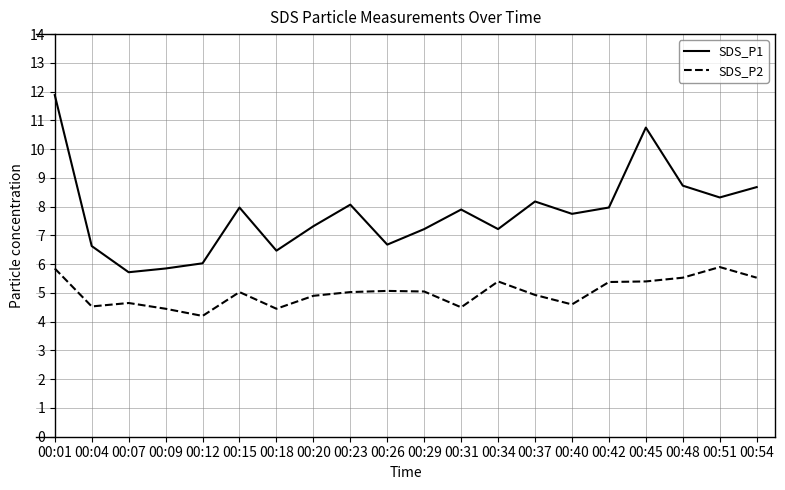

True or false: SDS_P1 has a value of 2.3 at 00:18.

False